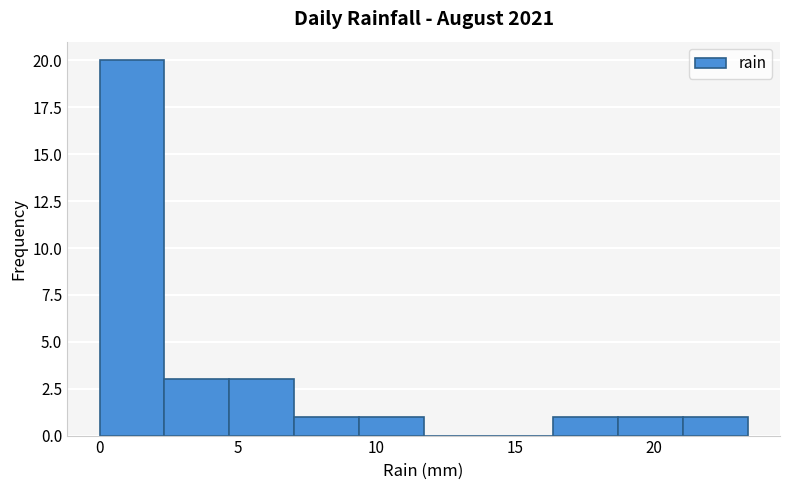

Which range on the x-axis has the tallest bar?

0.0 to 2.5